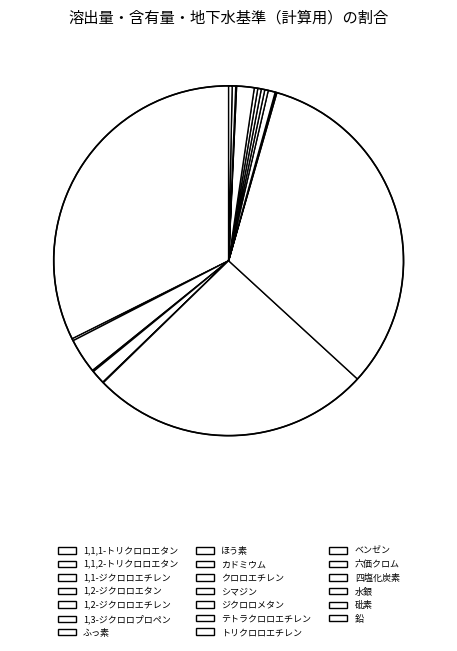

Which slice is the largest?

1,1,1-トリクロロエタン